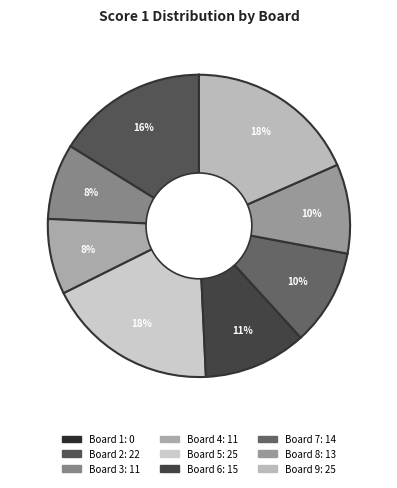

The Board 4 slice represents 8% of the pie. True or false?

True